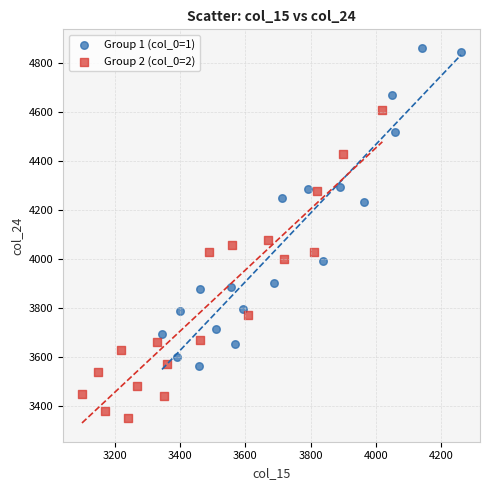

What are all the series names shown in the legend?

Group 1 (col_0=1), Group 2 (col_0=2)